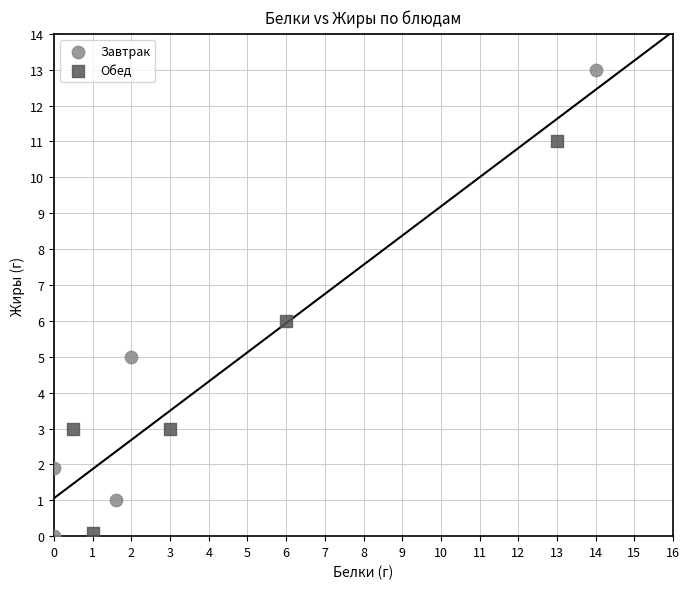

Which series contains the highest Y value?

Завтрак